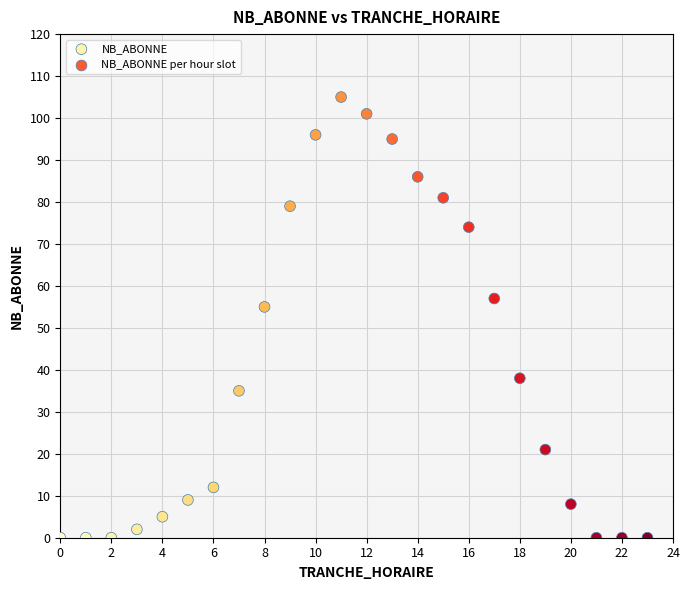

What Y value in the scatter plot is closest to 52?

55